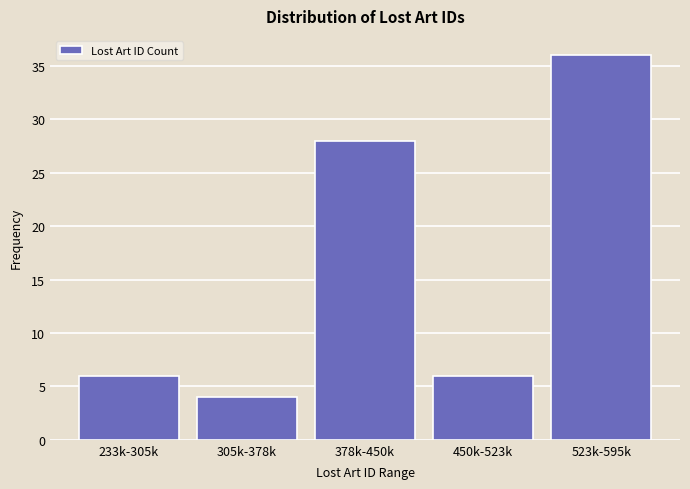

Reading left to right, what are all the values shown in this chart?

6	4	28	6	36